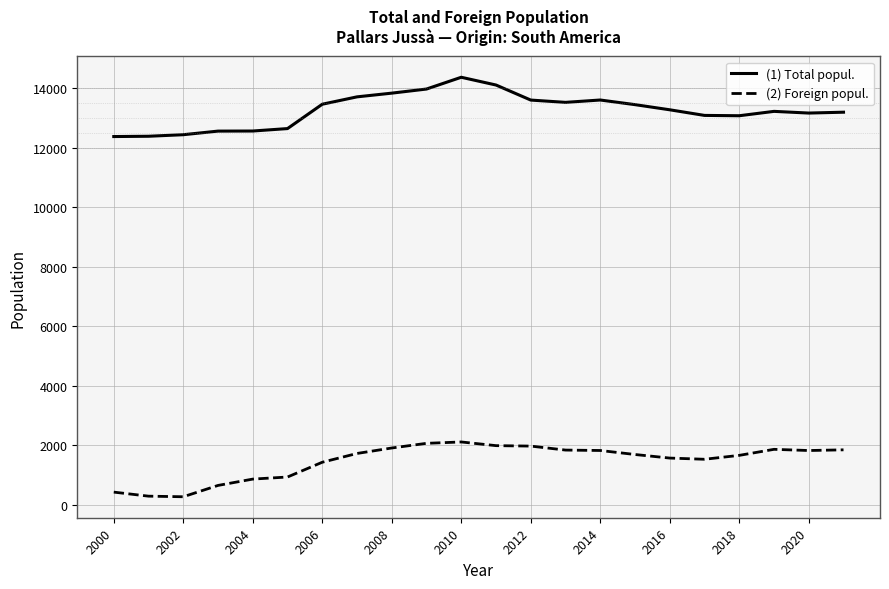

True or false: (2) Foreign popul. and (1) Total popul. cross at least once.

False